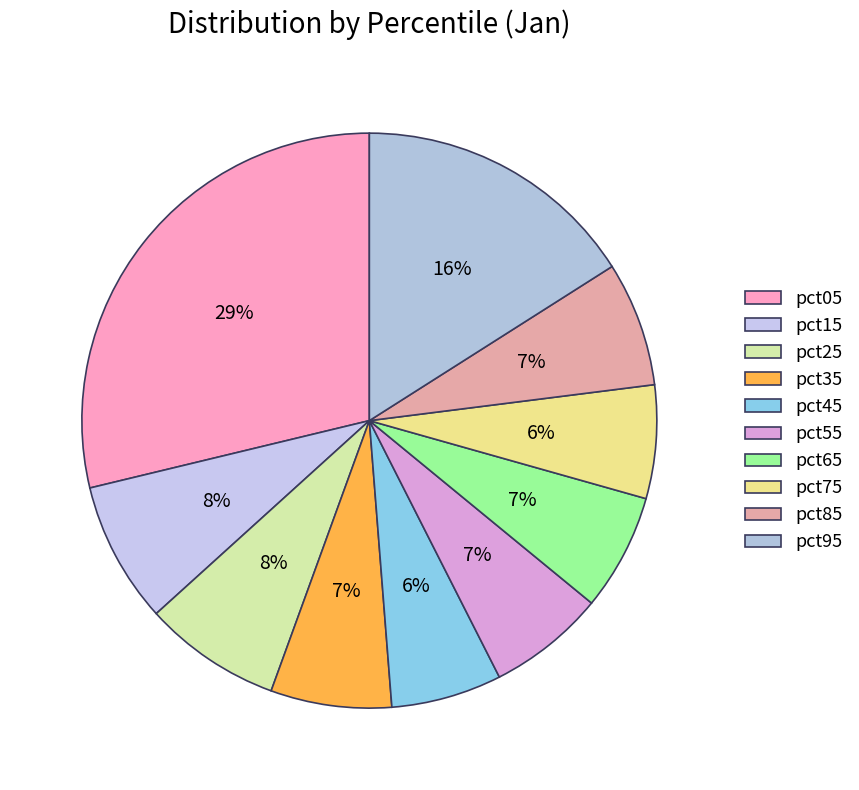

Count the number of slices in the pie.

10